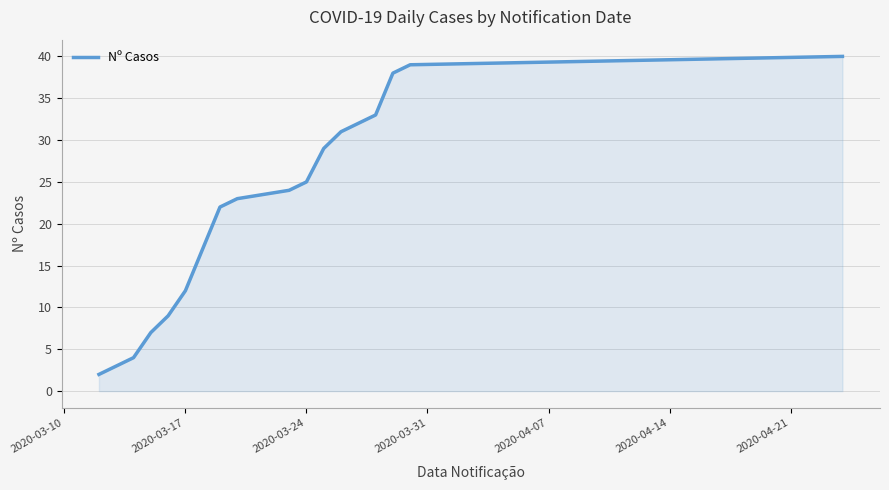

What is the maximum value shown in the chart?

40